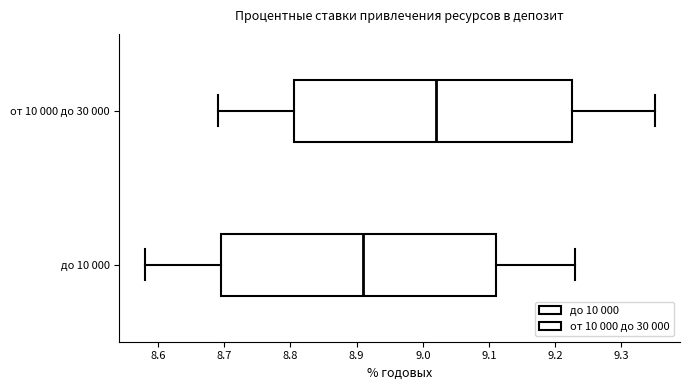

Which box's median line is the furthest to the right?

от 10 000 до 30 000